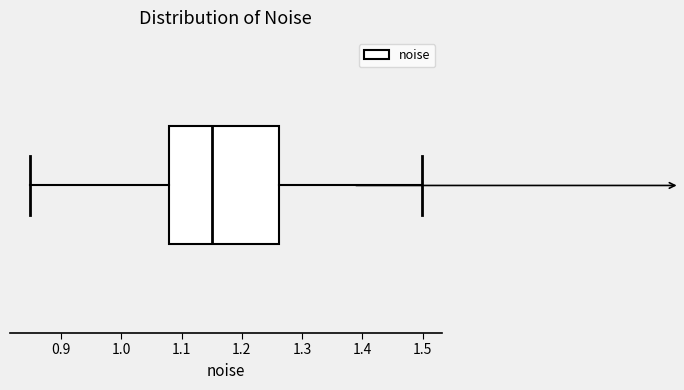

Transcribe this box plot: give where the median line is, the range the box spans, and where the two whiskers end, as read against the x-axis. The values are not printed on the chart, so give them approximately, as read against the axis.

median 1.15, box 1.08 to 1.26, whiskers 0.85 to 1.50